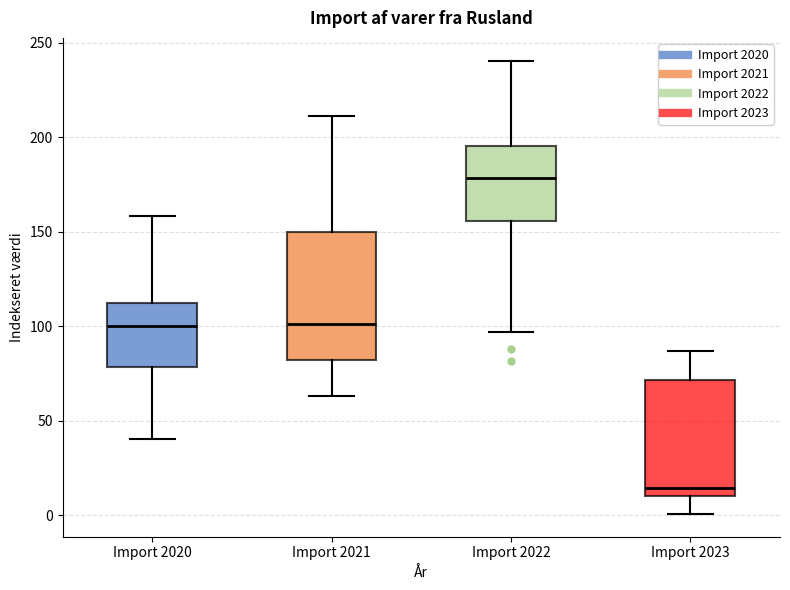

Which box is the tallest, from its lower edge to its upper edge?

Import 2021